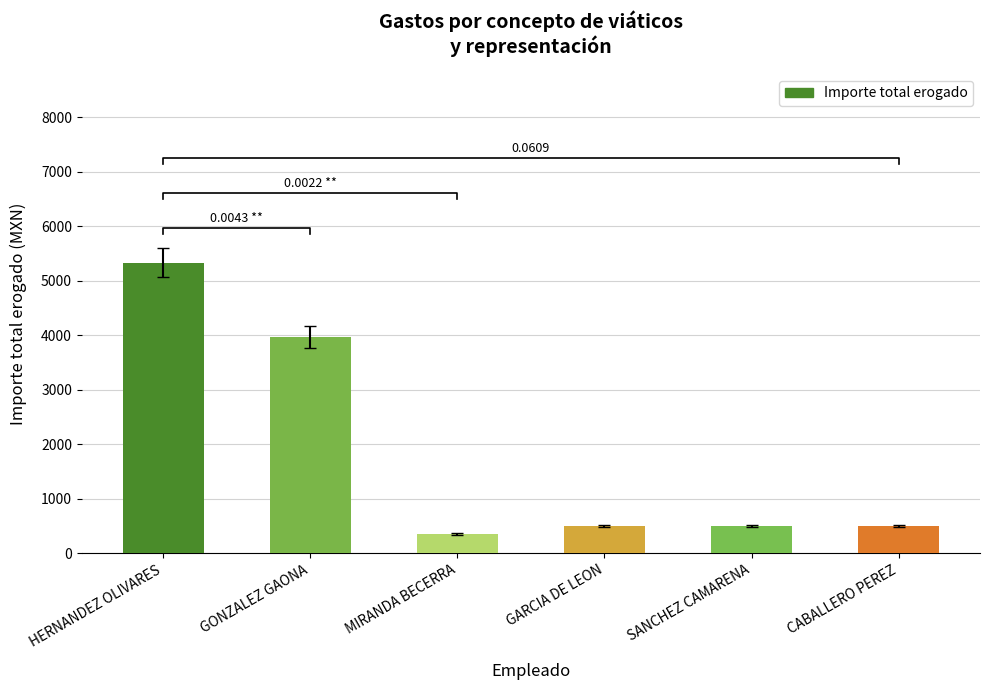

How many data points does each series have?

6